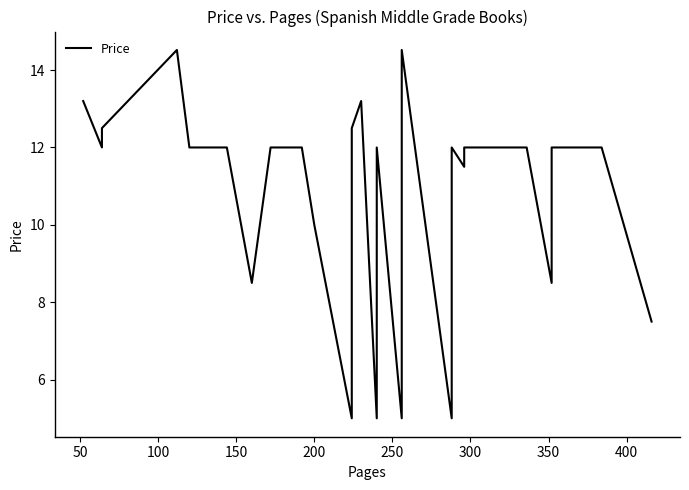

Does the chart have visible grid lines?

No